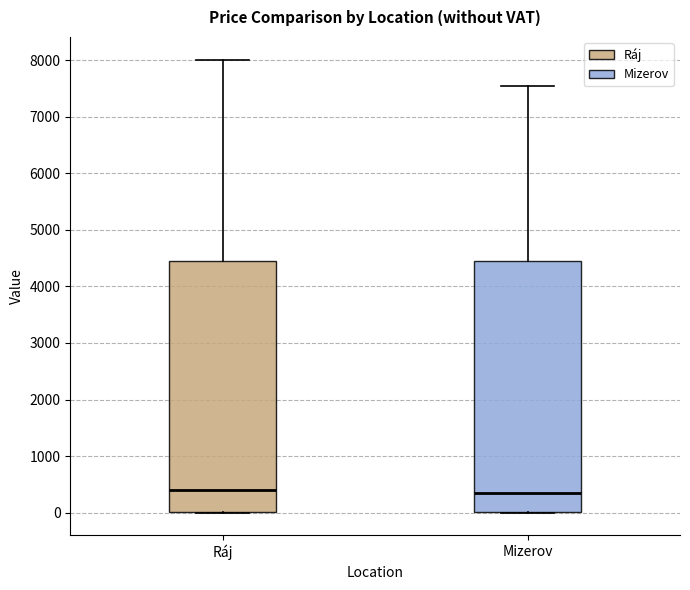

Reading left to right, read every box against the y-axis: the position of its median line, the range the box covers, and the ends of its whiskers. The values are not printed on the chart, so give them approximately, as read against the axis.

Ráj: median 400, box 0 to 4400, whiskers 0 to 8000
Mizerov: median 300, box 0 to 4400, whiskers 0 to 7600